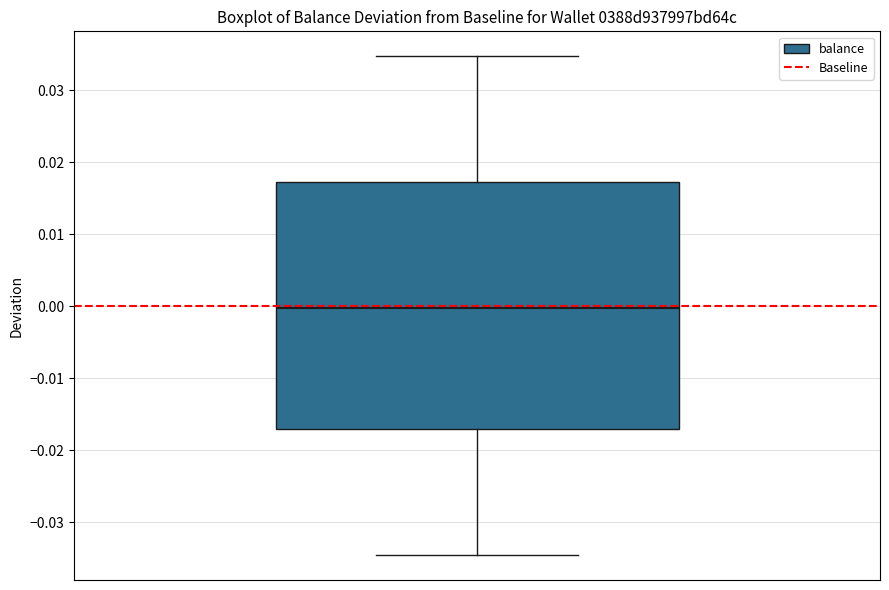

Read this box plot against the y-axis: the position of the median line, the range covered by the box, and the ends of both whiskers. The values are not printed on the chart, so give them approximately, as read against the axis.

median 0.000, box -0.017 to 0.017, whiskers -0.035 to 0.035